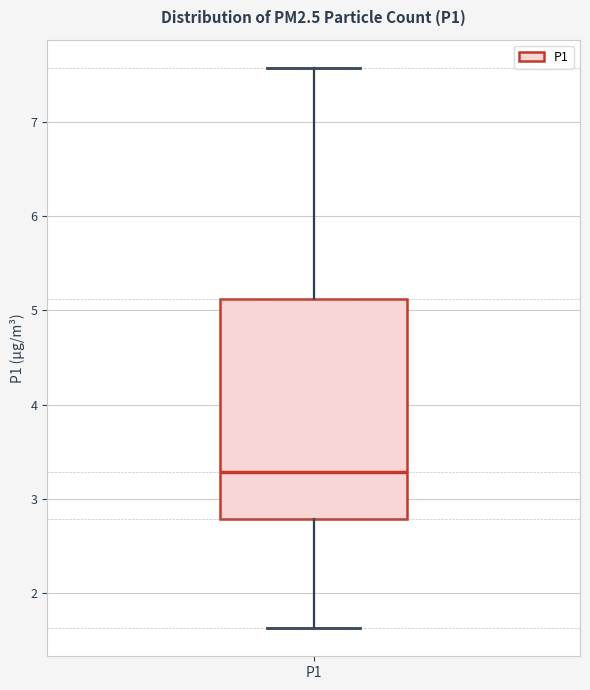

Transcribe this box plot: give where the median line is, the range the box spans, and where the two whiskers end, as read against the y-axis. The values are not printed on the chart, so give them approximately, as read against the axis.

median 3.3, box 2.8 to 5.1, whiskers 1.6 to 7.6